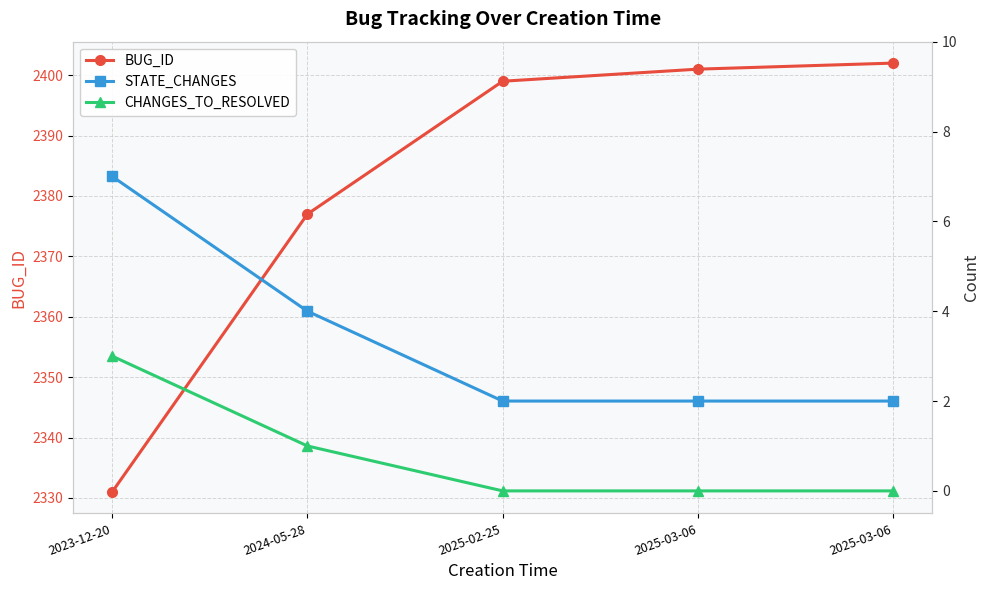

Reading right to left, transcribe all the data shown in this chart.

BUG_ID: 2402	2401	2399	2377	2331
STATE_CHANGES: 2	2	2	4	7
CHANGES_TO_RESOLVED: 0	0	0	1	3